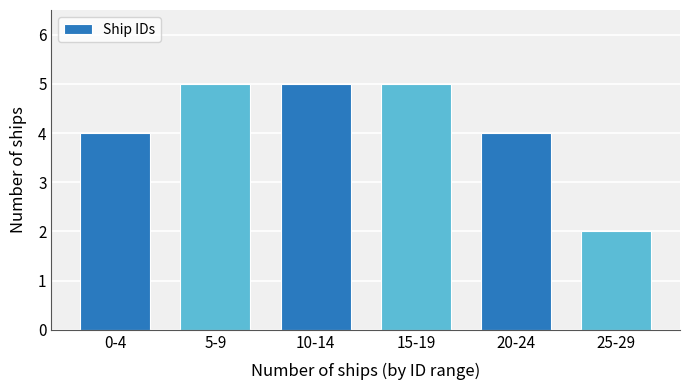

Reading left to right, extract all data points from this chart.

0-4=4	5-9=5	10-14=5	15-19=5	20-24=4	25-29=2